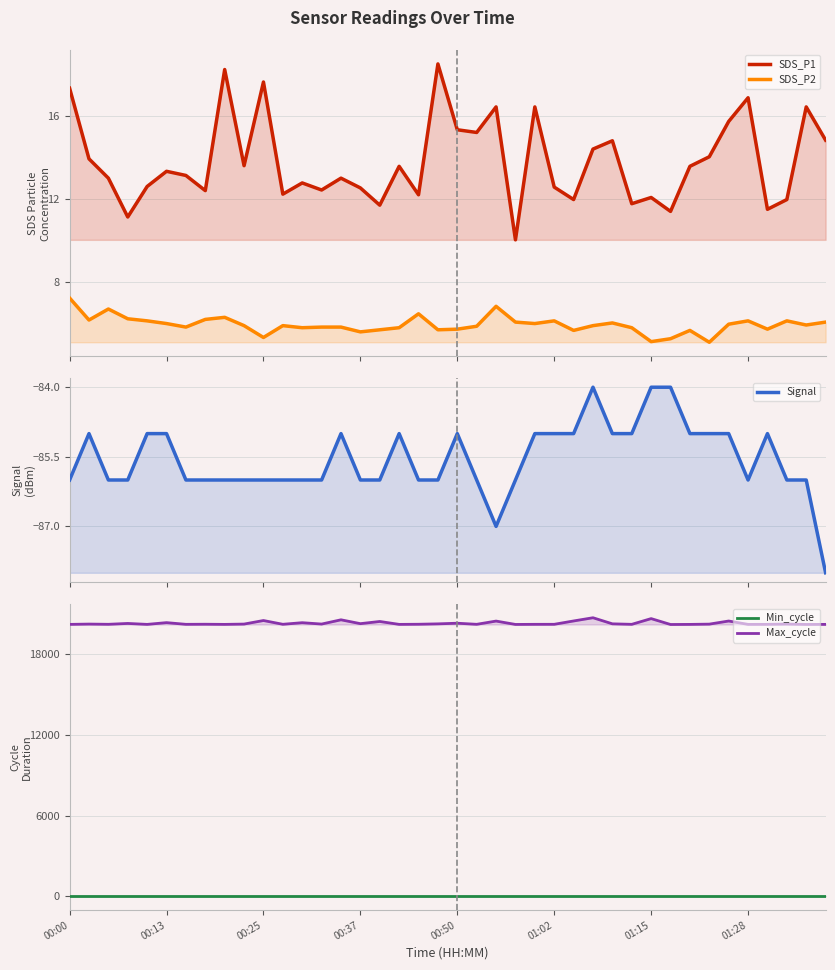

What is the total value across all series at 00:13?

20294.3